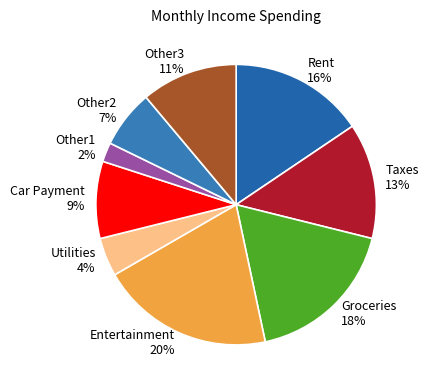

Do Taxes and Groceries together represent more than half of the pie?

No